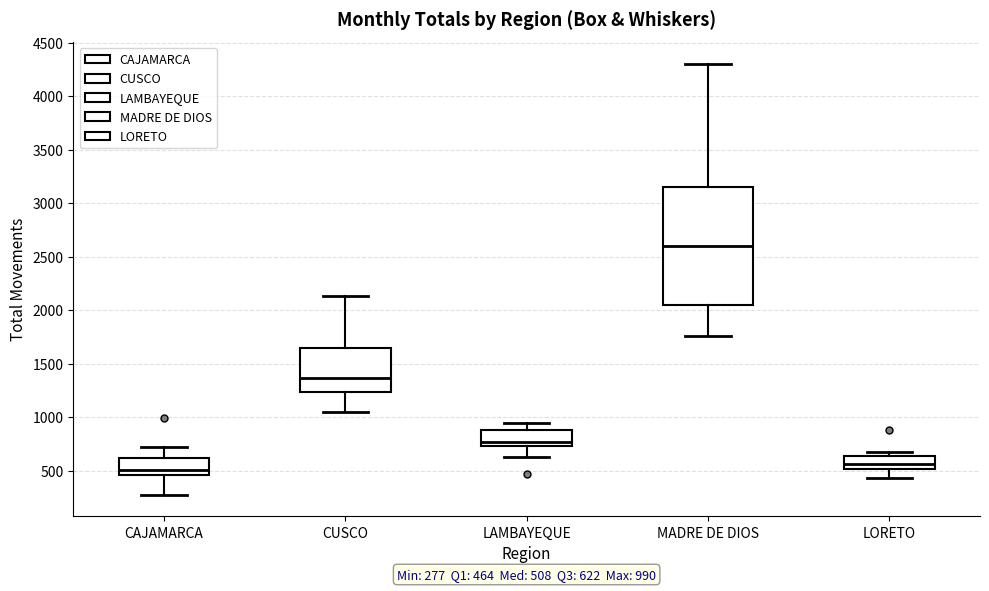

Which box has the highest median line?

MADRE DE DIOS